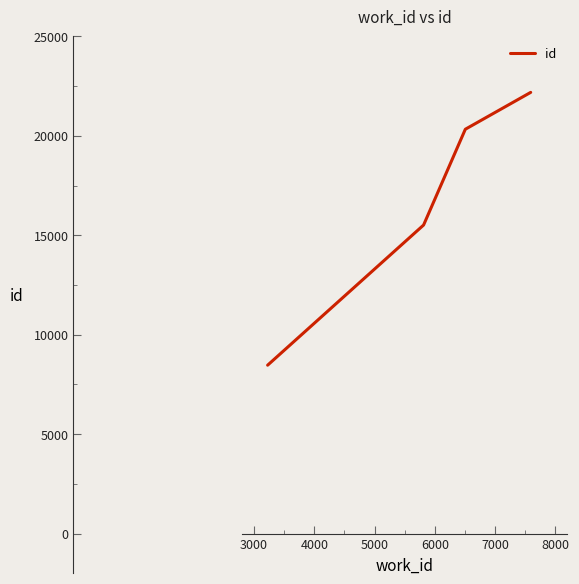

Reading left to right, what are all the values shown in this chart?

8468	15516	20333	22187